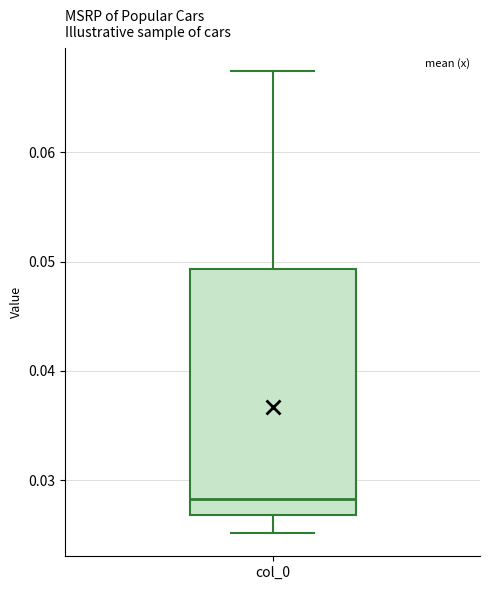

Transcribe this box plot: give where the median line is, the range the box spans, and where the two whiskers end, as read against the y-axis. The values are not printed on the chart, so give them approximately, as read against the axis.

median 0.028, box 0.027 to 0.049, whiskers 0.025 to 0.067